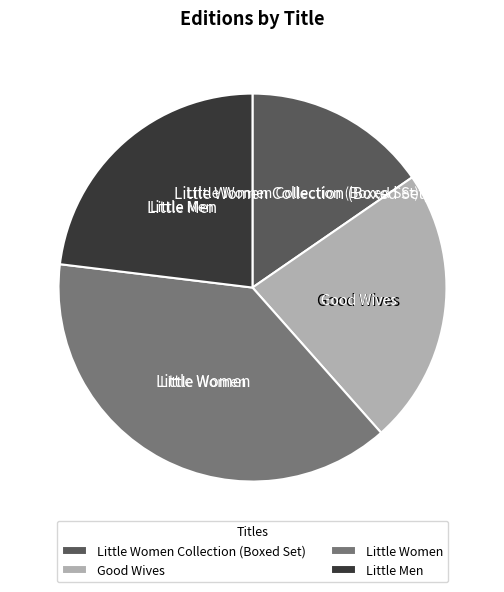

Is the sum of Little Women and Little Men greater than half?

Yes